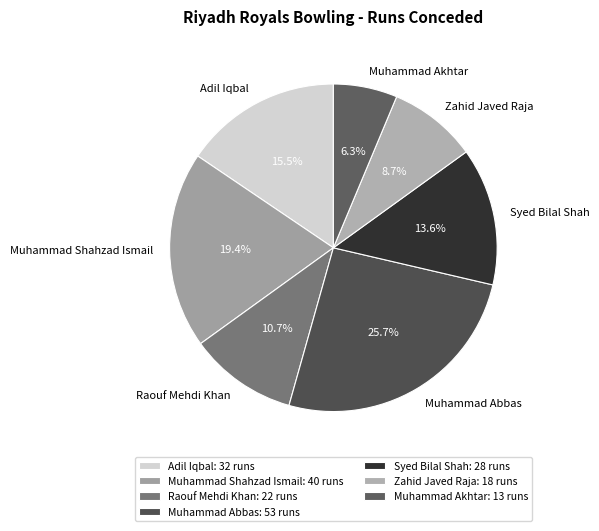

Combined, do Zahid Javed Raja and Raouf Mehdi Khan account for over 50%?

No